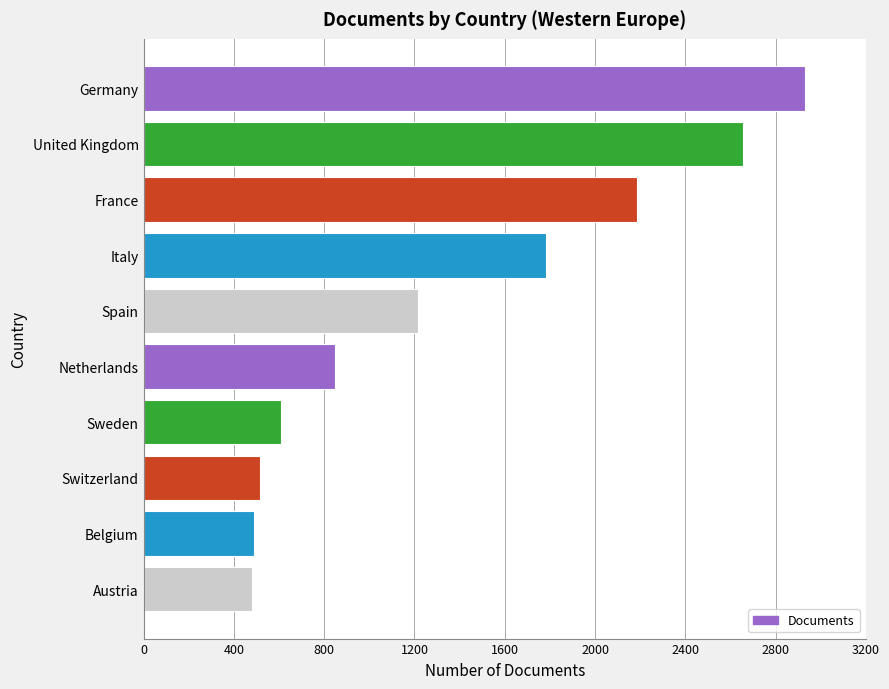

How many categories are shown in the chart?

10